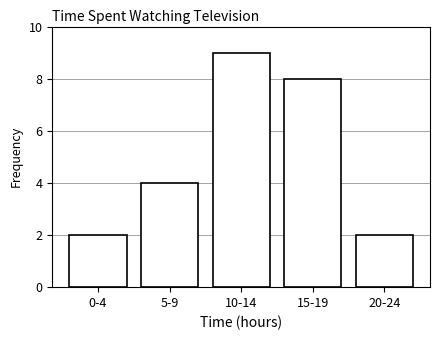

Reading right to left, list all the values displayed in this chart.

2	8	9	4	2